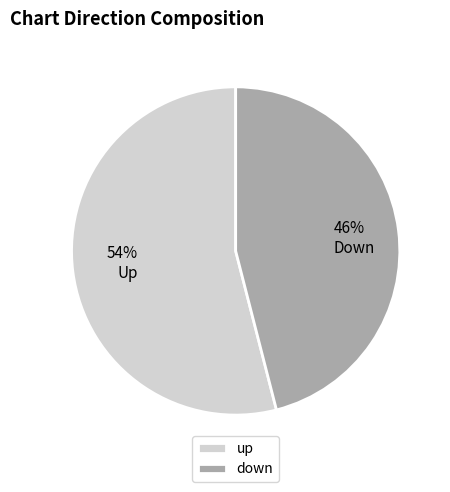

Between up and down, which is larger?

up